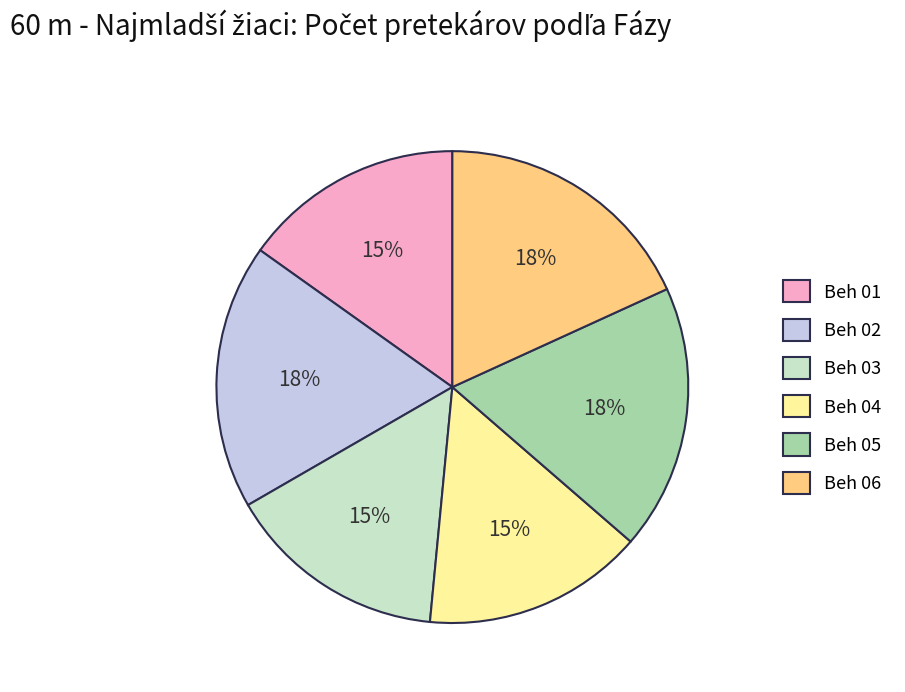

The Beh 05 slice represents 7% of the pie. True or false?

False